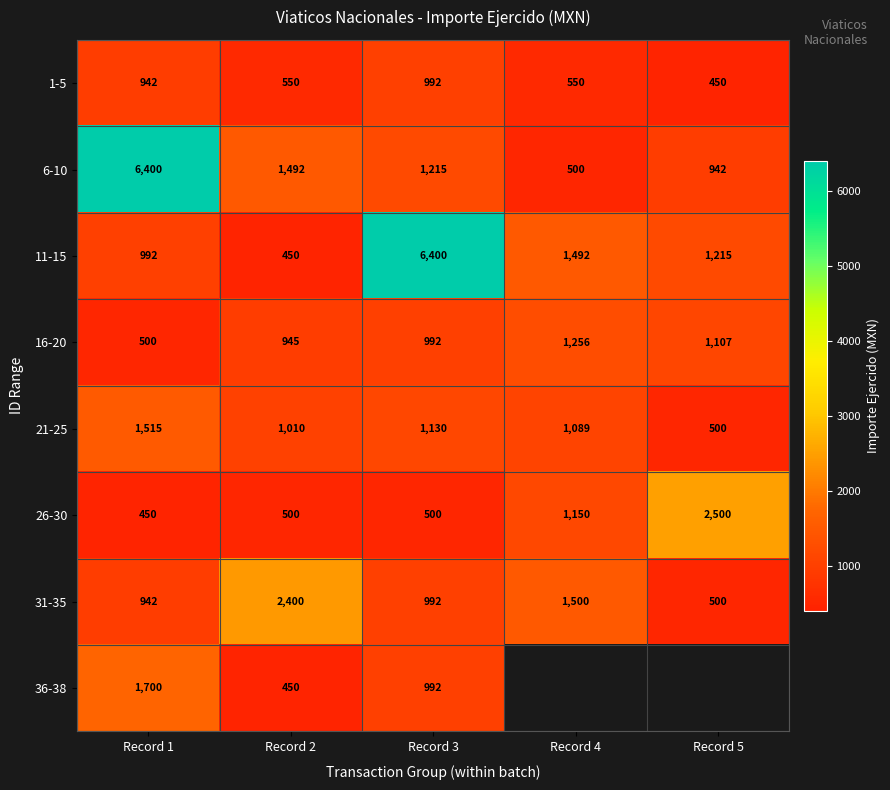

Read the 16-20 value at Record 5, to the nearest 10.

1110